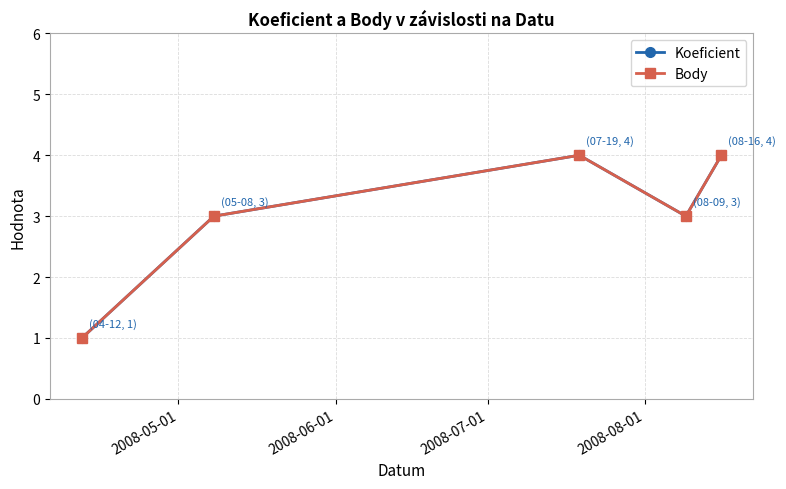

True or false: Body and Koeficient intersect in this chart.

False